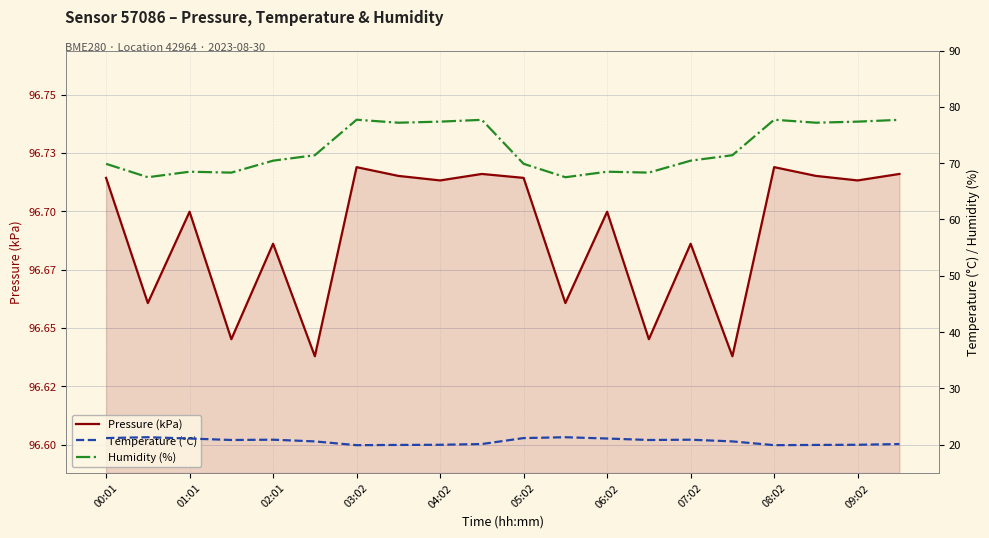

What are all the series names shown in the legend?

Pressure (kPa), Temperature (°C), Humidity (%)